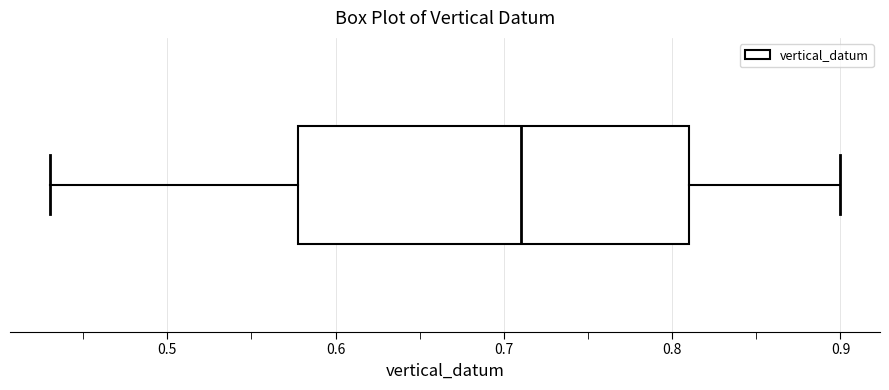

Read this box plot against the x-axis: the position of the median line, the range covered by the box, and the ends of both whiskers. The values are not printed on the chart, so give them approximately, as read against the axis.

median 0.71, box 0.58 to 0.81, whiskers 0.43 to 0.90